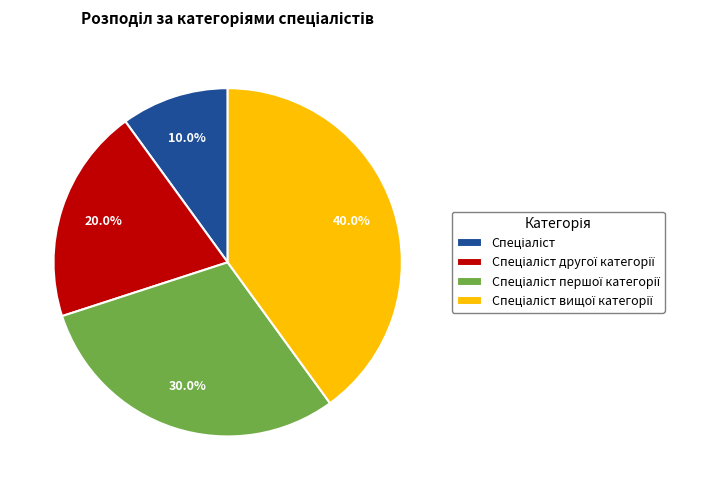

Is there any slice that represents more than half of the pie?

No